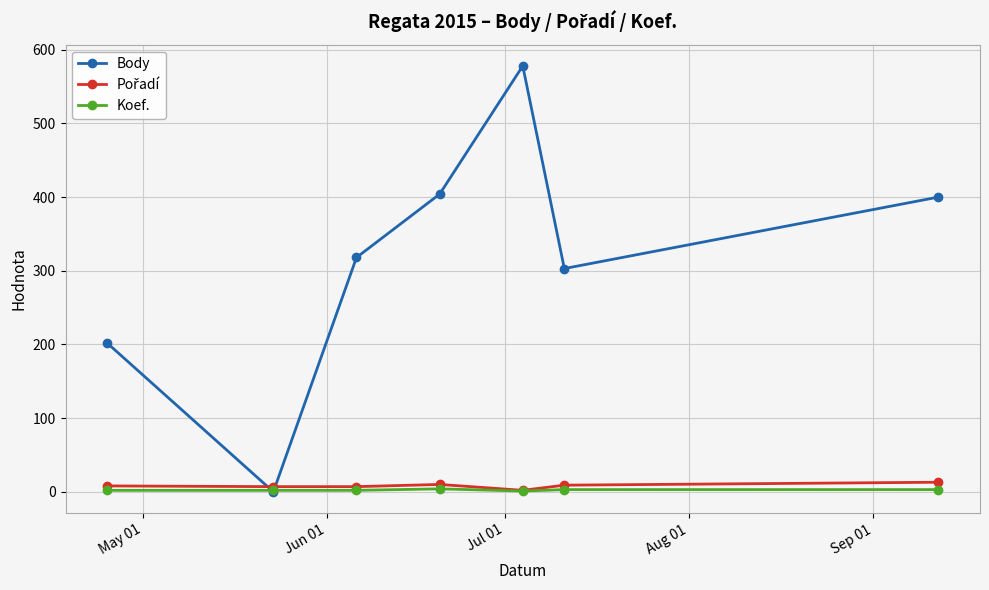

What is the greatest value displayed?

578